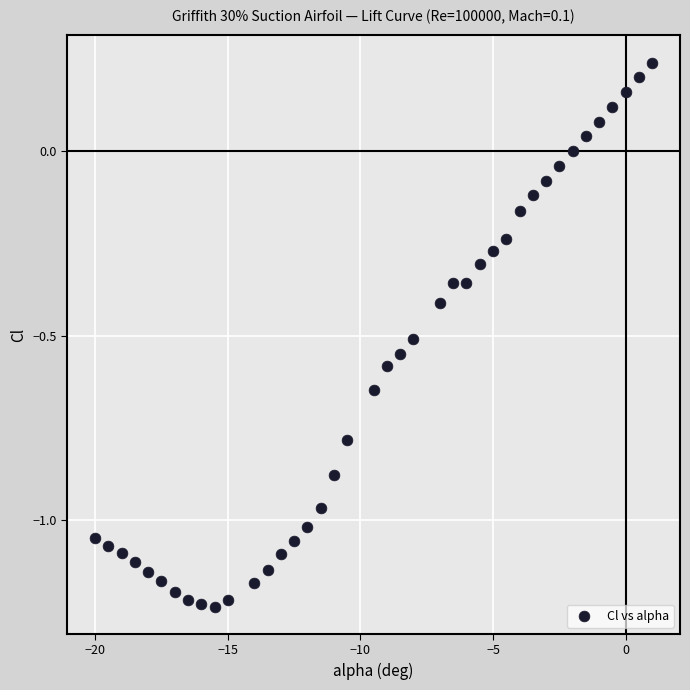

What is the range of Y values (max minus min)?

1.5